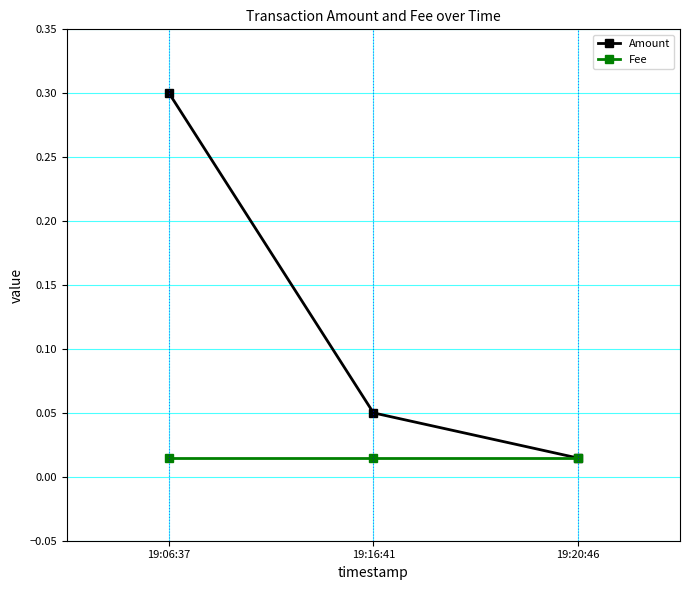

At which label does Amount reach its minimum?

19:20:46